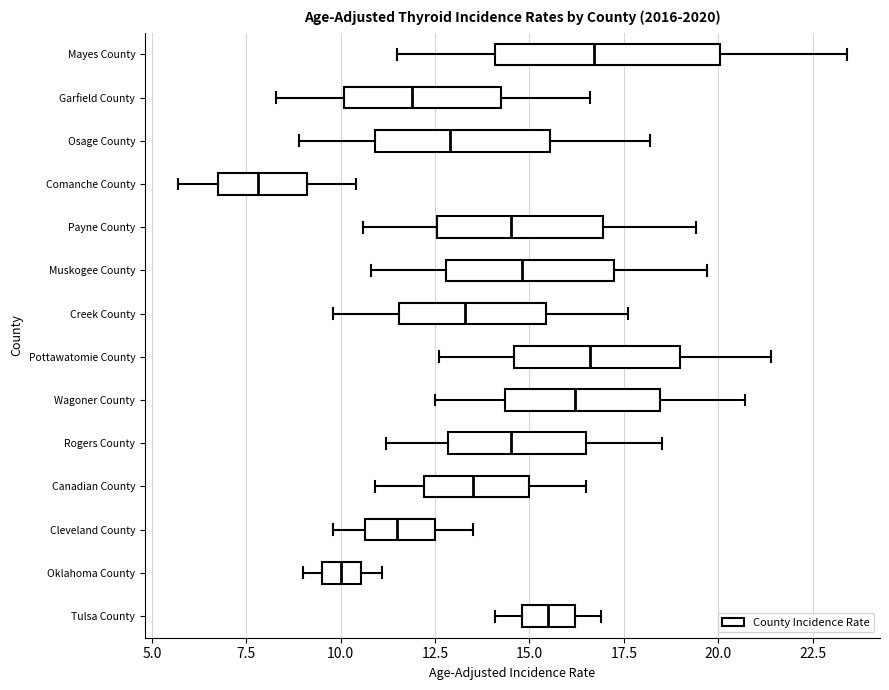

Reading bottom to top, transcribe this box plot: for each box, give where its median line is, the range the box spans, and where its two whiskers end, as read against the x-axis. The values are not printed on the chart, so give them approximately, as read against the axis.

Tulsa County: median 15.5, box 15.0 to 16.0, whiskers 14.0 to 17.0
Oklahoma County: median 10.0, box 9.5 to 10.5, whiskers 9.0 to 11.0
Cleveland County: median 11.5, box 10.5 to 12.5, whiskers 10.0 to 13.5
Canadian County: median 13.5, box 12.0 to 15.0, whiskers 11.0 to 16.5
Rogers County: median 14.5, box 13.0 to 16.5, whiskers 11.0 to 18.5
Wagoner County: median 16.0, box 14.5 to 18.5, whiskers 12.5 to 20.5
Pottawatomie County: median 16.5, box 14.5 to 19.0, whiskers 12.5 to 21.5
Creek County: median 13.5, box 11.5 to 15.5, whiskers 10.0 to 17.5
Muskogee County: median 15.0, box 13.0 to 17.5, whiskers 11.0 to 19.5
Payne County: median 14.5, box 12.5 to 17.0, whiskers 10.5 to 19.5
Comanche County: median 8.0, box 7.0 to 9.0, whiskers 5.5 to 10.5
Osage County: median 13.0, box 11.0 to 15.5, whiskers 9.0 to 18.0
Garfield County: median 12.0, box 10.0 to 14.5, whiskers 8.5 to 16.5
Mayes County: median 16.5, box 14.0 to 20.0, whiskers 11.5 to 23.5